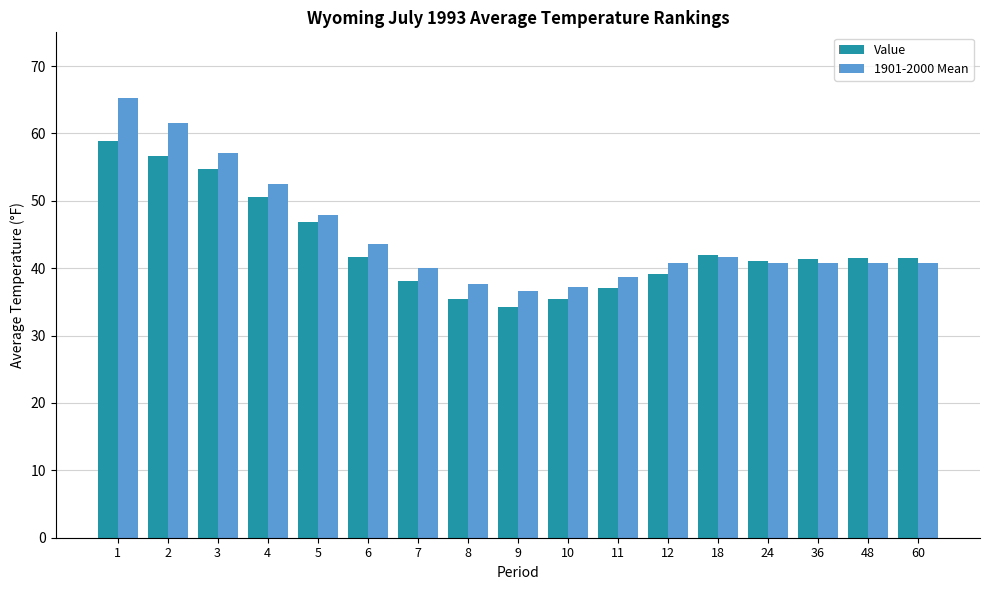

What is the maximum value shown in the chart?

65.3